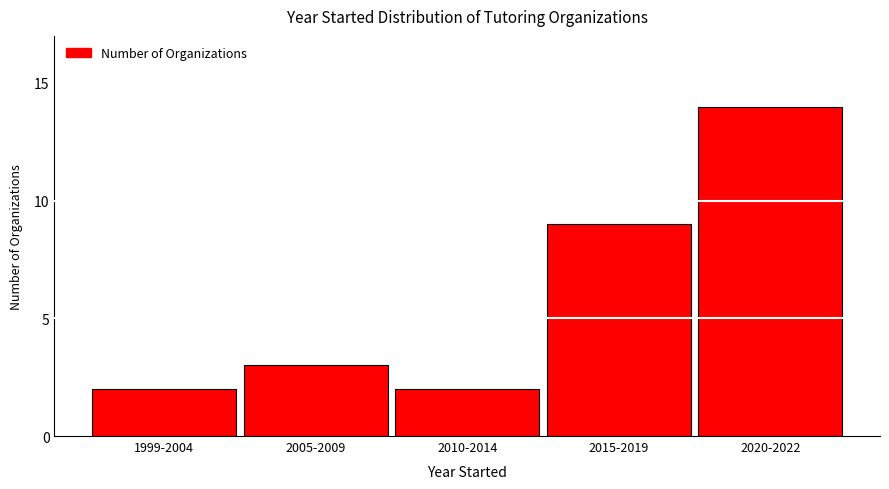

Reading right to left, extract all data points from this chart.

2020-2022=14	2015-2019=9	2010-2014=2	2005-2009=3	1999-2004=2